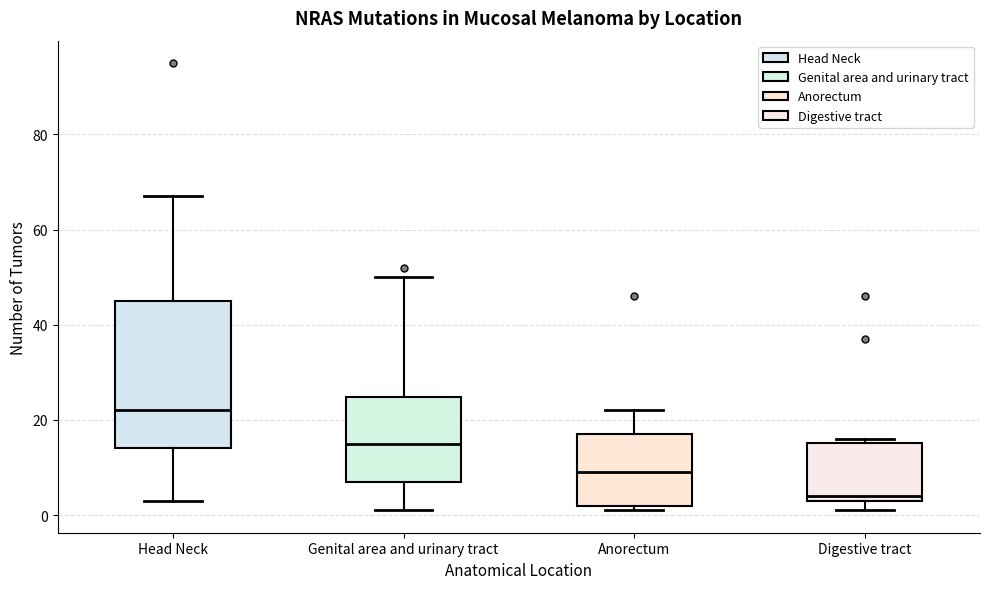

Where does the median line of the box for Anorectum sit on the y-axis? The values are not printed on the chart, so give them approximately, as read against the axis.

10